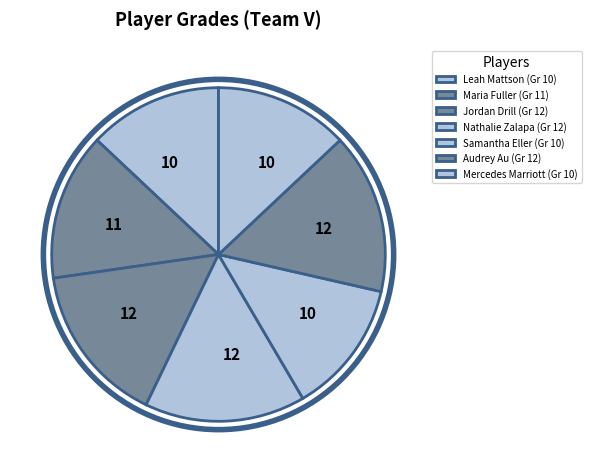

Count the number of slices in the pie.

7